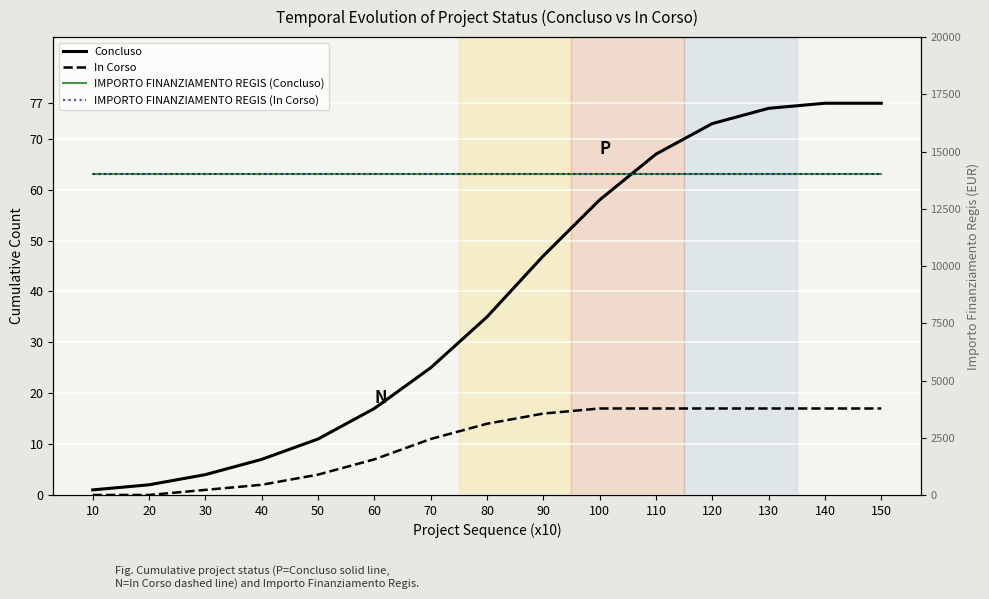

Reading left to right, list all the values displayed in this chart.

Concluso: 1	2	4	7	11	17	25	35	47	58	67	73	76	77	77
In Corso: 0	0	1	2	4	7	11	14	16	17	17	17	17	17	17
IMPORTO FINANZIAMENTO REGIS (Concluso): 14000	14000	14000	14000	14000	14000	14000	14000	14000	14000	14000	14000	14000	14000	14000
IMPORTO FINANZIAMENTO REGIS (In Corso): 14000	14000	14000	14000	14000	14000	14000	14000	14000	14000	14000	14000	14000	14000	14000